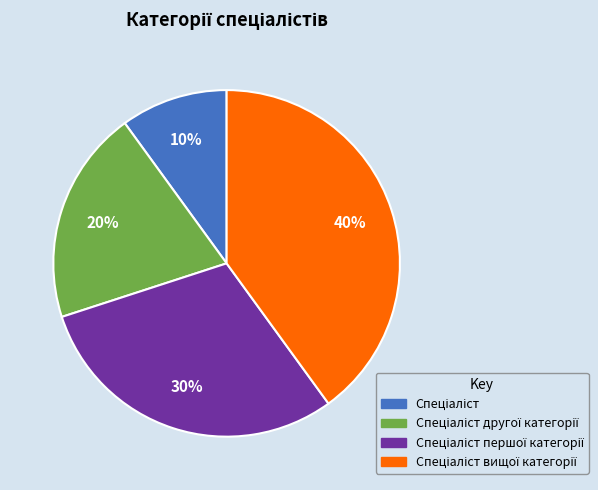

How many segments does this pie chart have?

4